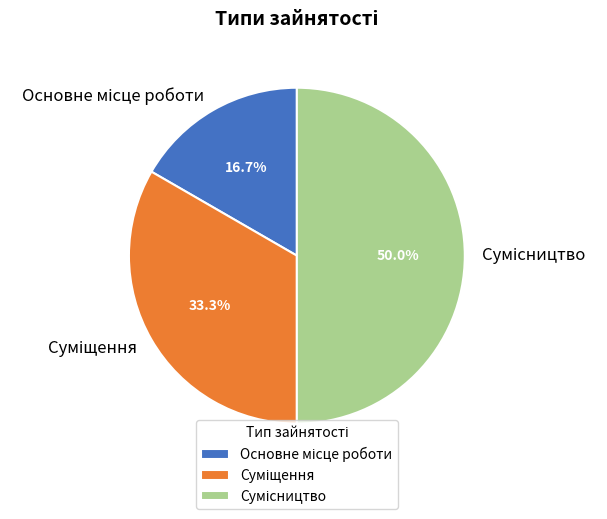

To the nearest percent, what is the average slice percentage?

33%